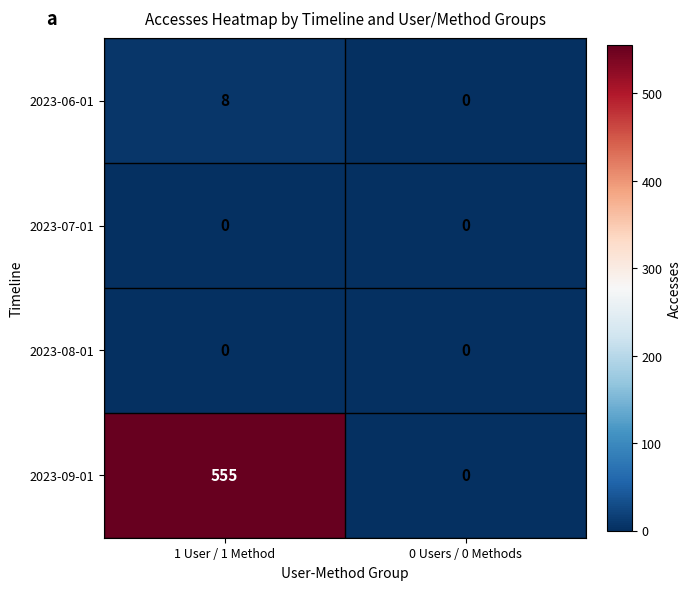

The 2023-09-01 series shows 555 at 1 User / 1 Method. True or false?

True